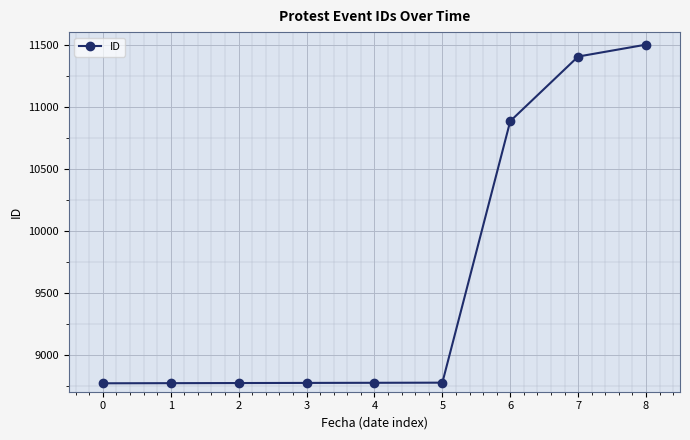

The chart shows a value of 8769 at 1. True or false?

True